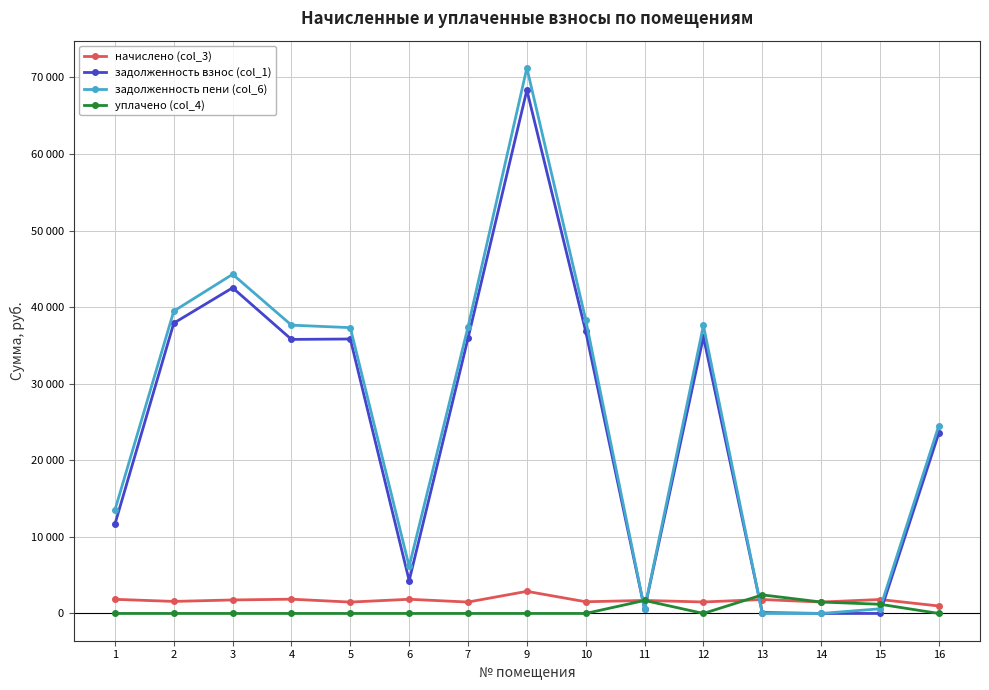

What is the sum of all начислено (col_3) values?

25564.5